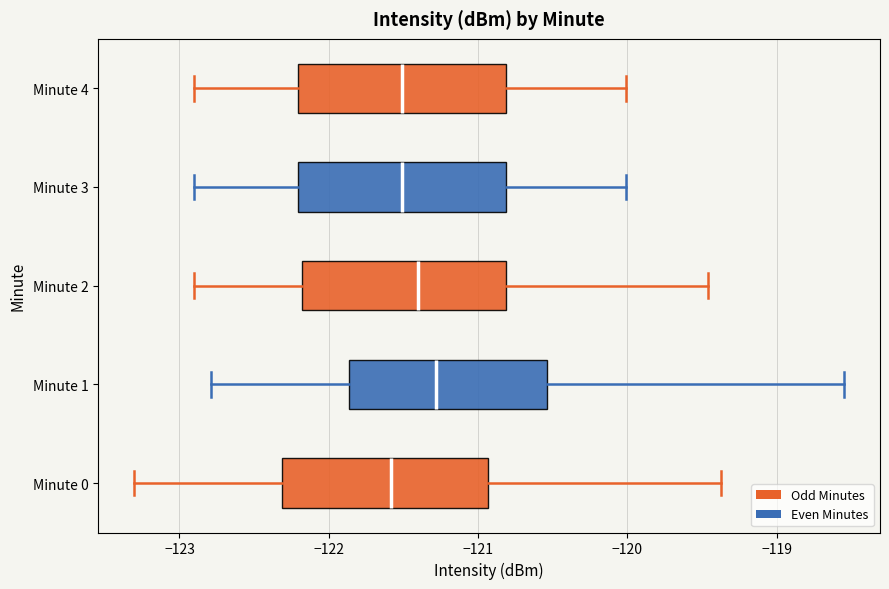

Reading bottom to top, transcribe this box plot: for each box, give where its median line is, the range the box spans, and where its two whiskers end, as read against the x-axis. The values are not printed on the chart, so give them approximately, as read against the axis.

Minute 0: median -121.6, box -122.3 to -120.9, whiskers -123.3 to -119.4
Minute 1: median -121.3, box -121.9 to -120.5, whiskers -122.8 to -118.5
Minute 2: median -121.4, box -122.2 to -120.8, whiskers -122.9 to -119.5
Minute 3: median -121.5, box -122.2 to -120.8, whiskers -122.9 to -120.0
Minute 4: median -121.5, box -122.2 to -120.8, whiskers -122.9 to -120.0